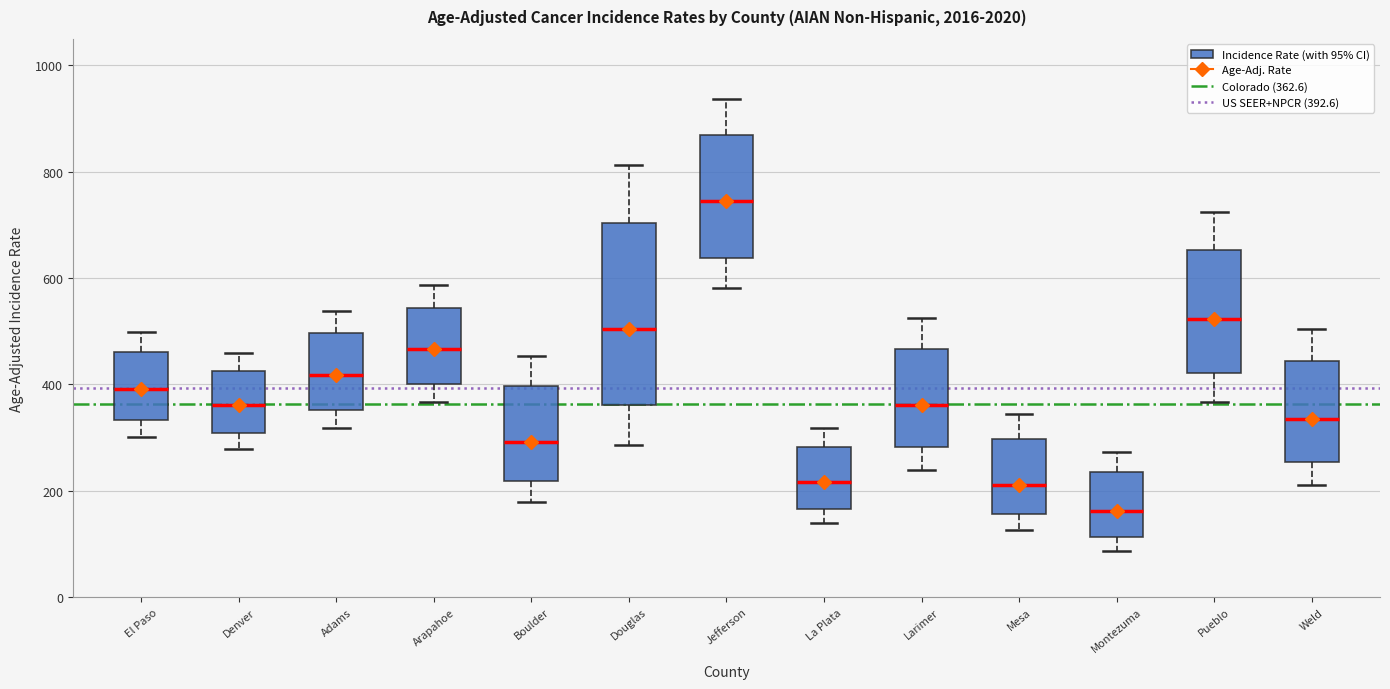

Reading left to right, transcribe this box plot: for each box, give where its median line is, the range the box spans, and where its two whiskers end, as read against the y-axis. The values are not printed on the chart, so give them approximately, as read against the axis.

El Paso: median 400, box 340 to 460, whiskers 300 to 500
Denver: median 360, box 300 to 420, whiskers 280 to 460
Adams: median 420, box 360 to 500, whiskers 320 to 540
Arapahoe: median 460, box 400 to 540, whiskers 360 to 580
Boulder: median 300, box 220 to 400, whiskers 180 to 460
Douglas: median 500, box 360 to 700, whiskers 280 to 820
Jefferson: median 740, box 640 to 860, whiskers 580 to 940
La Plata: median 220, box 160 to 280, whiskers 140 to 320
Larimer: median 360, box 280 to 460, whiskers 240 to 520
Mesa: median 220, box 160 to 300, whiskers 120 to 340
Montezuma: median 160, box 120 to 240, whiskers 80 to 280
Pueblo: median 520, box 420 to 660, whiskers 360 to 720
Weld: median 340, box 260 to 440, whiskers 220 to 500